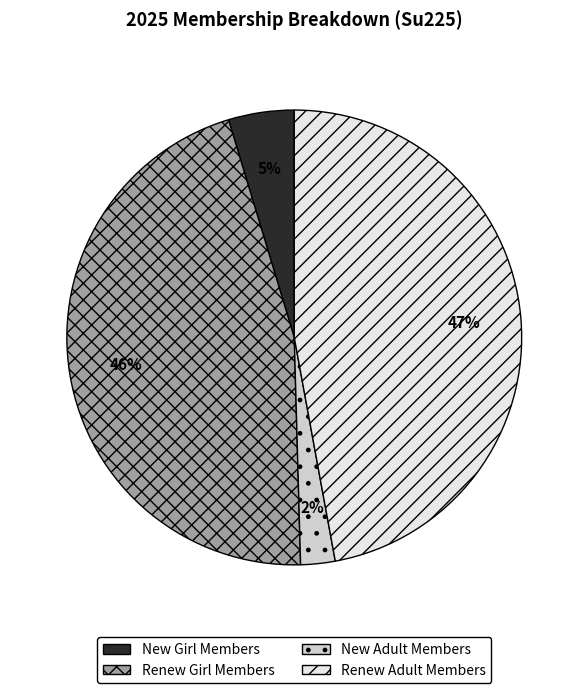

To the nearest percent, what is the average slice percentage?

25%